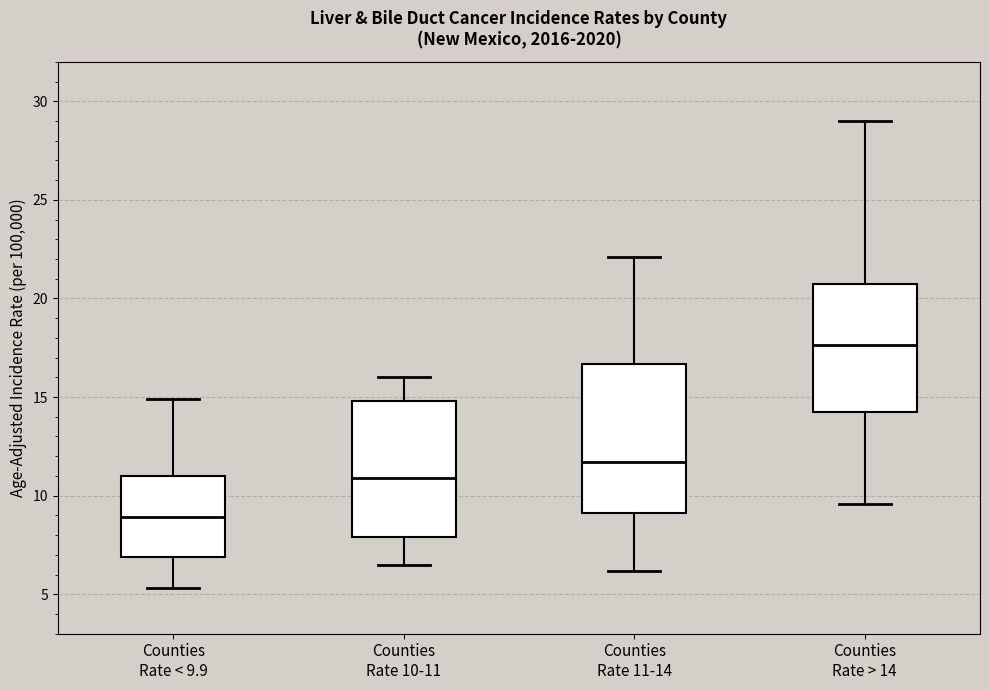

Which box is the tallest, from its lower edge to its upper edge?

Counties Rate 11-14